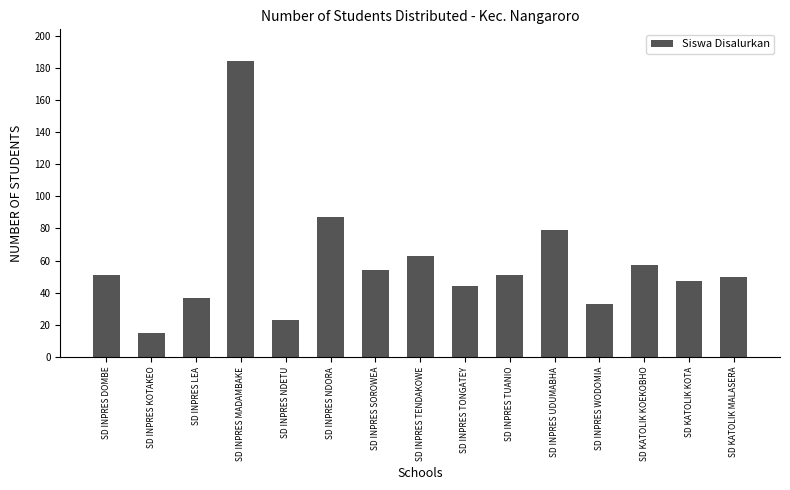

Which has a higher value, SD INPRES NDETU or SD KATOLIK MALASERA?

SD KATOLIK MALASERA